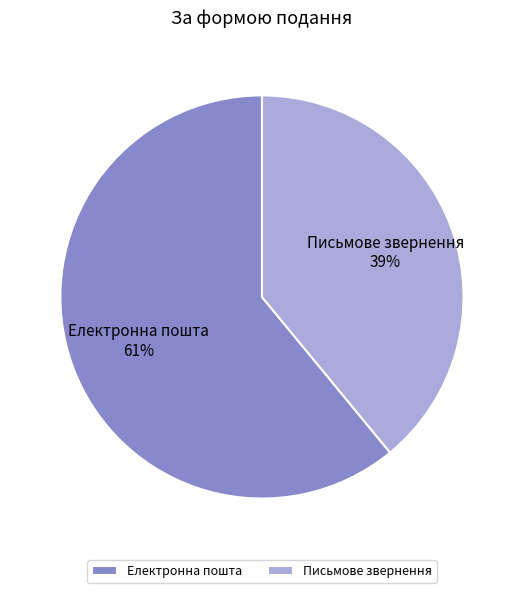

What is the ratio of the value at Електронна пошта to the value at Письмове звернення?

1.6